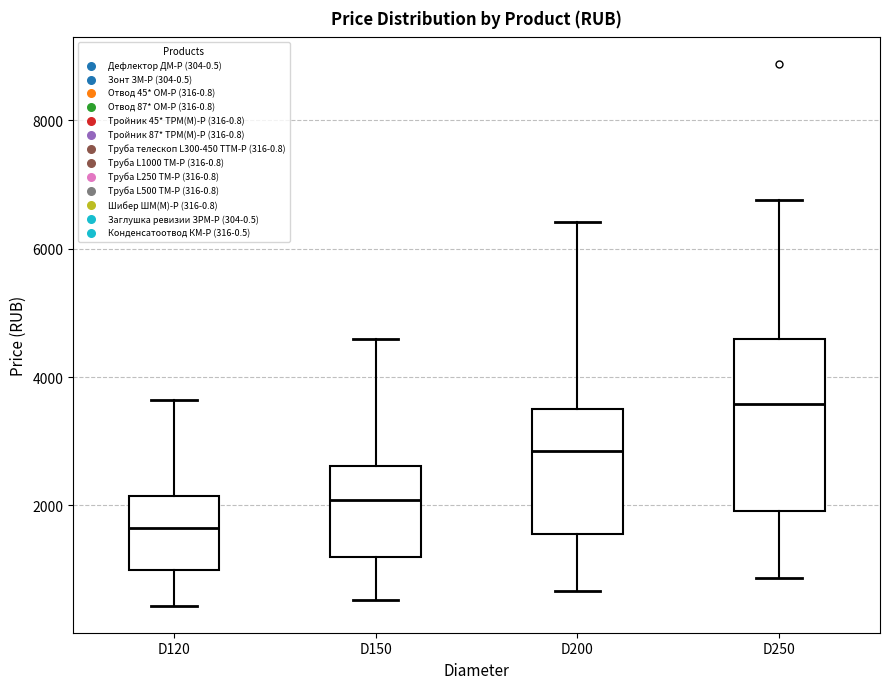

Reading left to right, read every box against the y-axis: the position of its median line, the range the box covers, and the ends of its whiskers. The values are not printed on the chart, so give them approximately, as read against the axis.

D120: median 1600, box 1000 to 2200, whiskers 400 to 3600
D150: median 2000, box 1200 to 2600, whiskers 600 to 4600
D200: median 2800, box 1600 to 3600, whiskers 600 to 6400
D250: median 3600, box 2000 to 4600, whiskers 800 to 6800